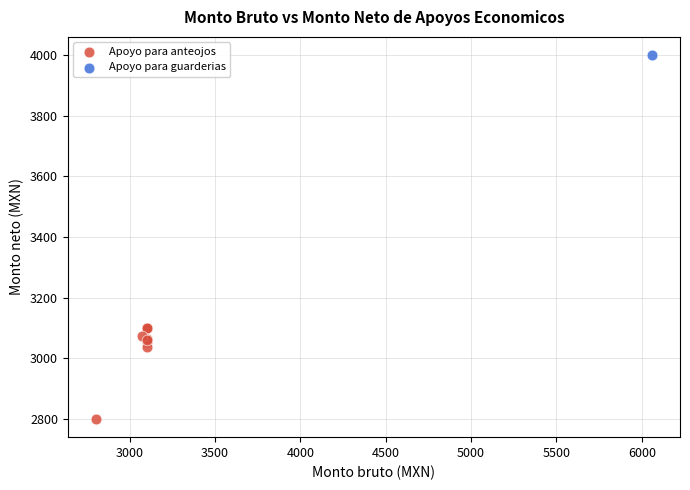

What are all the series names shown in the legend?

Apoyo para anteojos, Apoyo para guarderias